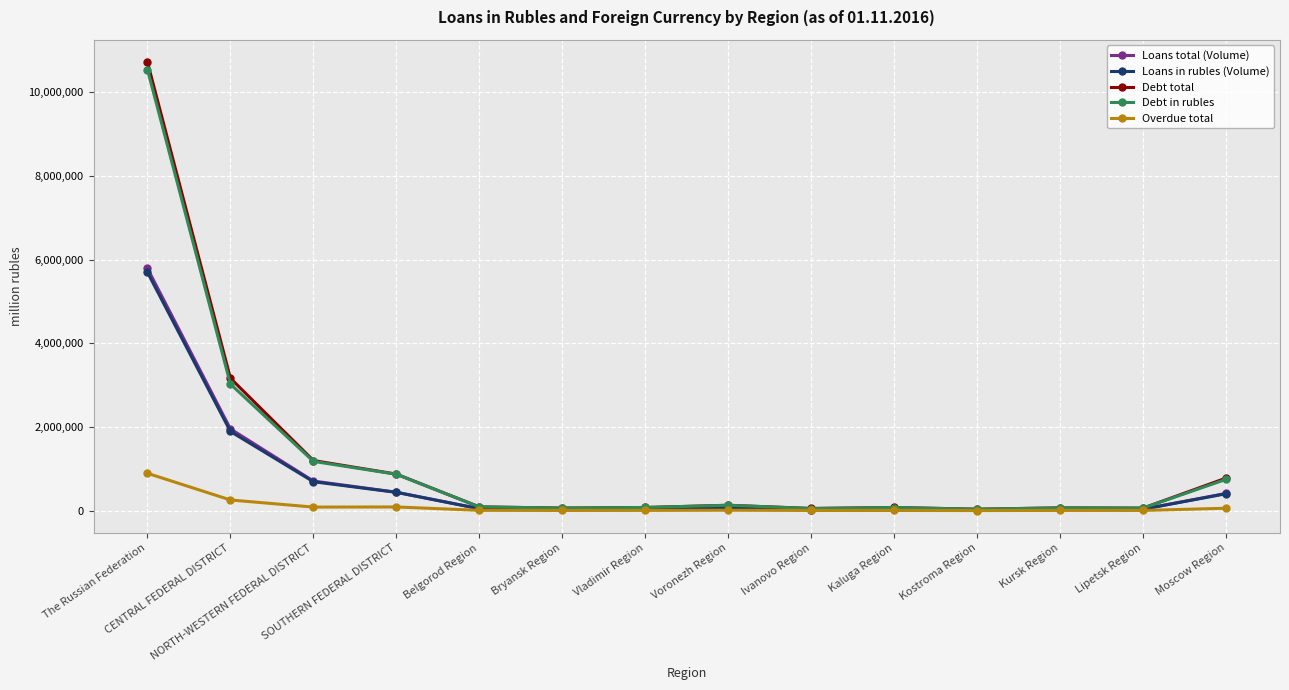

What position from the right is Voronezh Region?

7